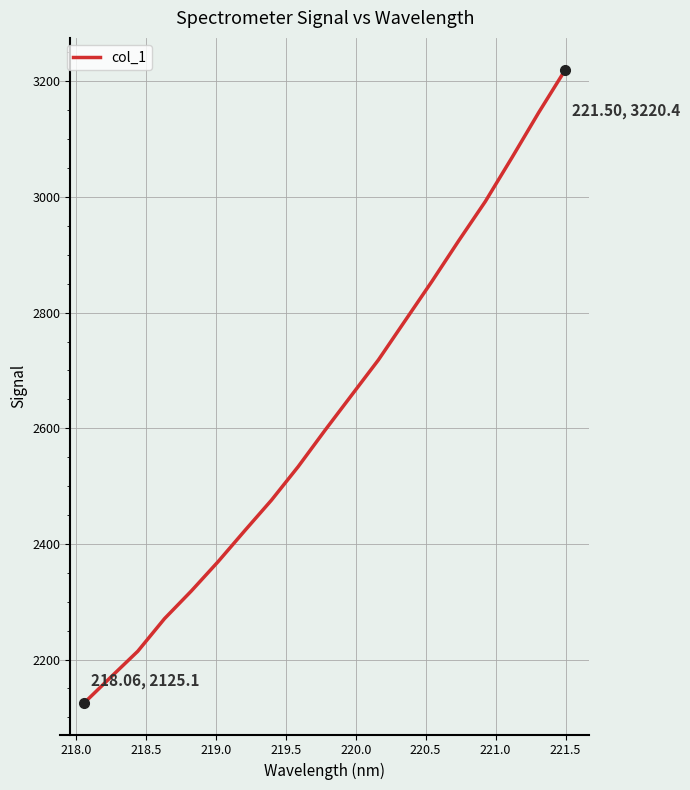

What is the greatest value displayed?

3220.4